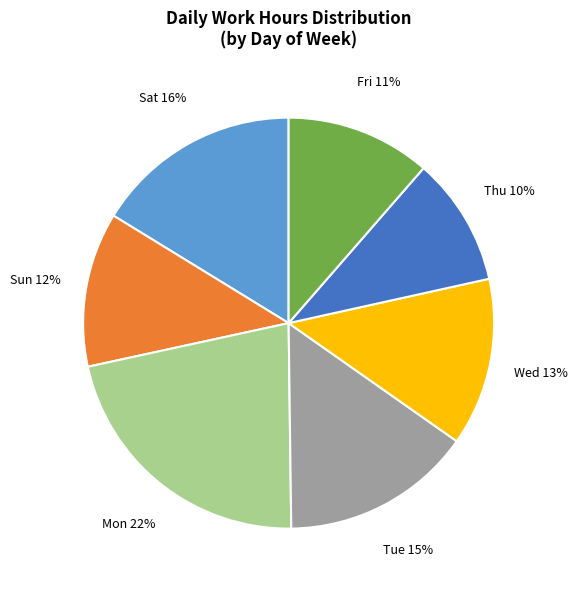

Rank the categories by value from lowest to highest.

Thu, Fri, Sun, Wed, Tue, Sat, Mon